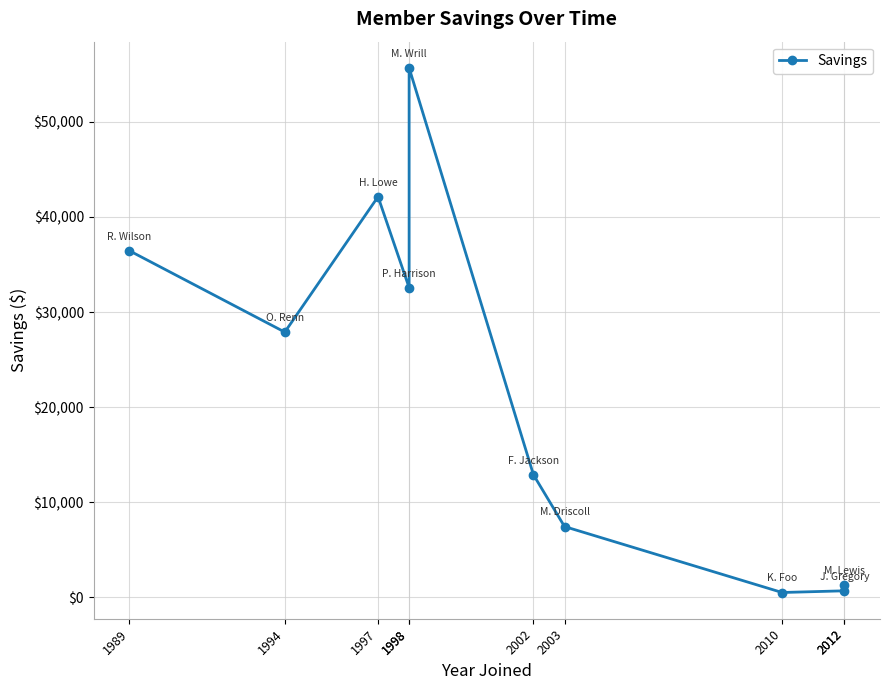

True or false: the data shows 12899.6 at 2002.

True